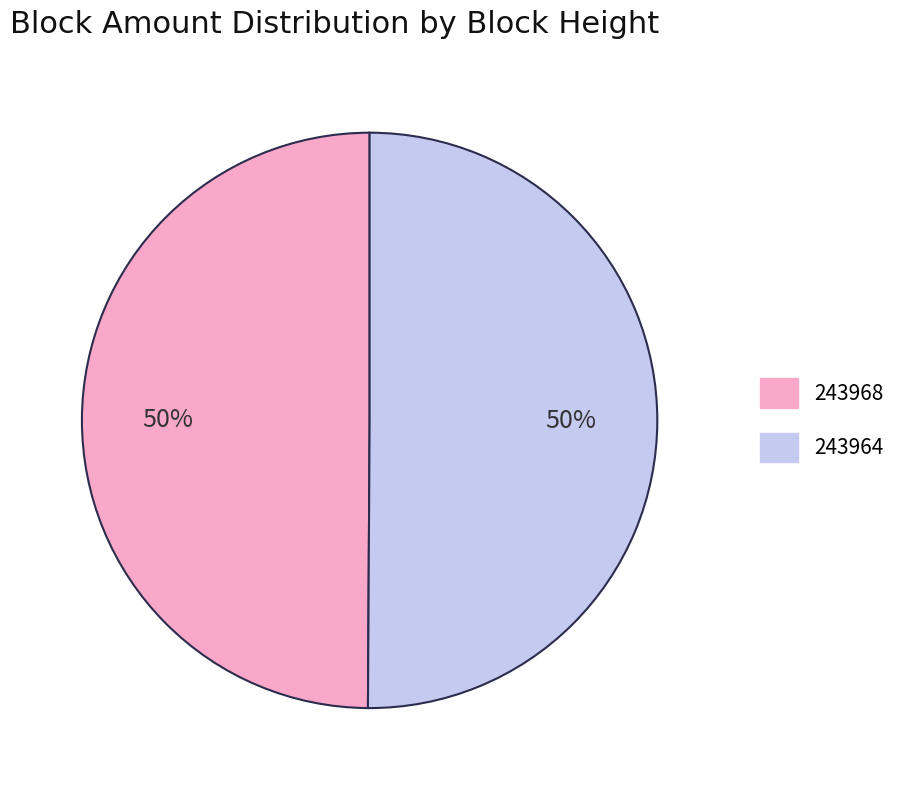

To the nearest percent, what is the difference between the largest and smallest slice percentages?

0%